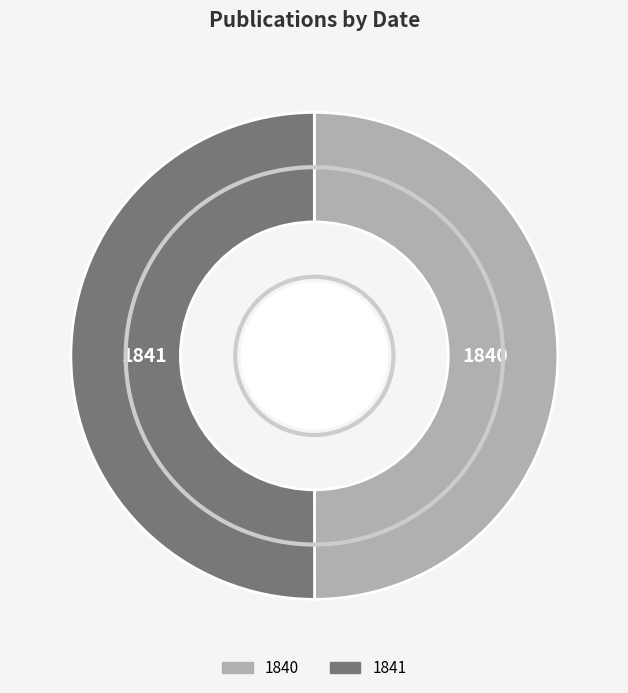

Do 1841 and 1840 together represent more than half of the pie?

Yes